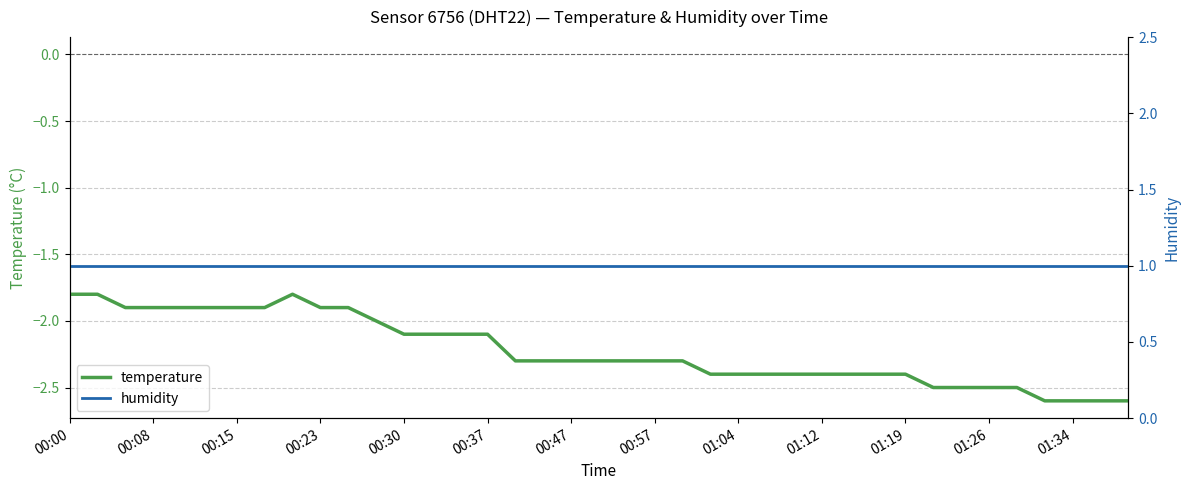

What is the highest value of the temperature series?

-1.8